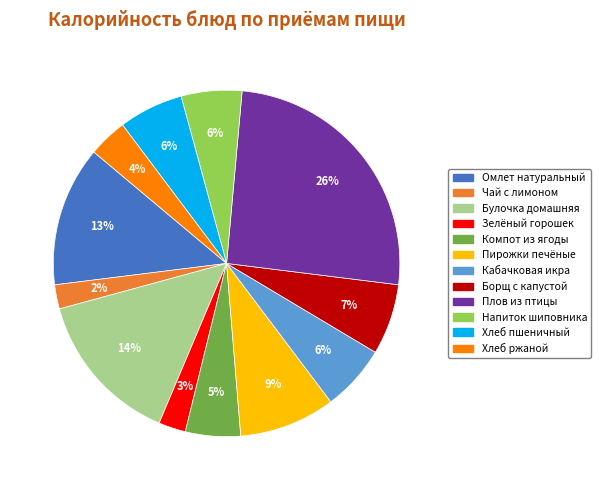

To the nearest percent, what portion does Зелёный горошек represent?

3%